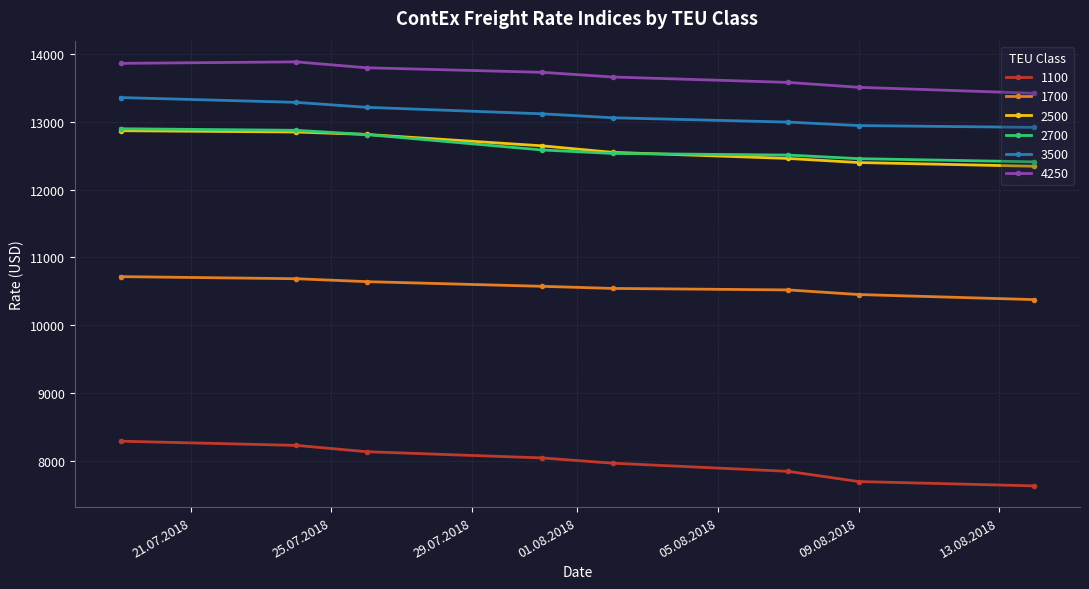

True or false: 3500 and 2500 intersect in this chart.

False